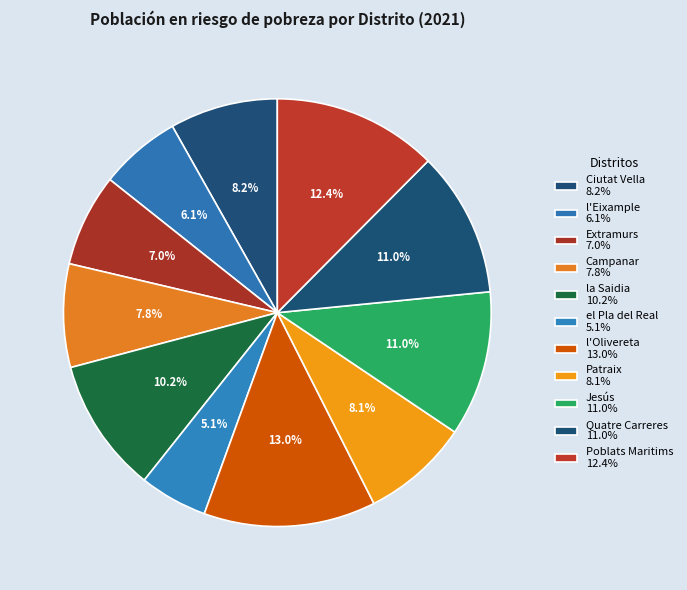

Which category has the smallest portion of the pie?

el Pla del Real